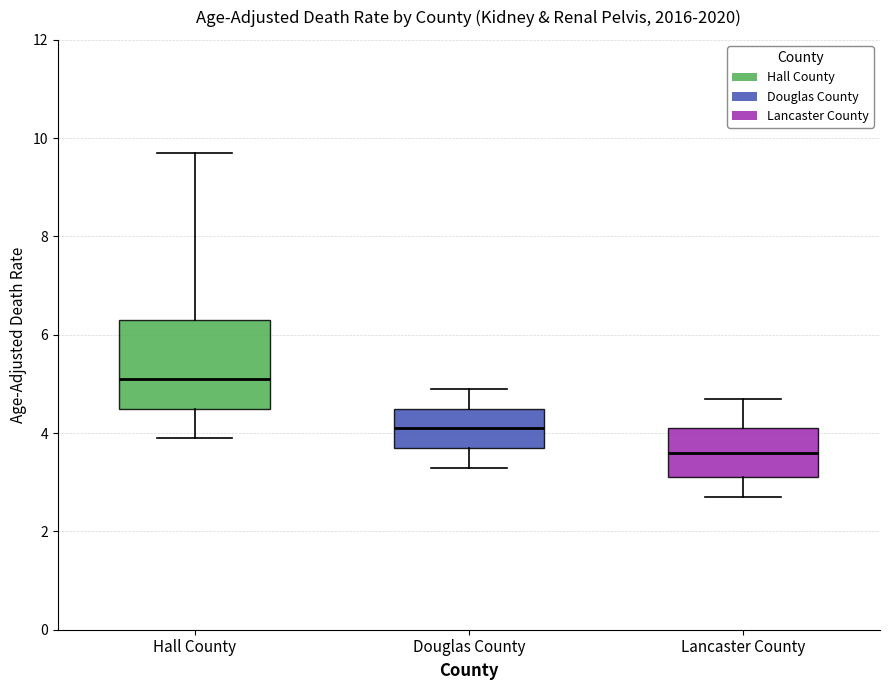

Reading left to right, transcribe this box plot: for each box, give where its median line is, the range the box spans, and where its two whiskers end, as read against the y-axis. The values are not printed on the chart, so give them approximately, as read against the axis.

Hall County: median 5.2, box 4.6 to 6.4, whiskers 4.0 to 9.8
Douglas County: median 4.2, box 3.8 to 4.6, whiskers 3.4 to 5.0
Lancaster County: median 3.6, box 3.2 to 4.2, whiskers 2.8 to 4.8